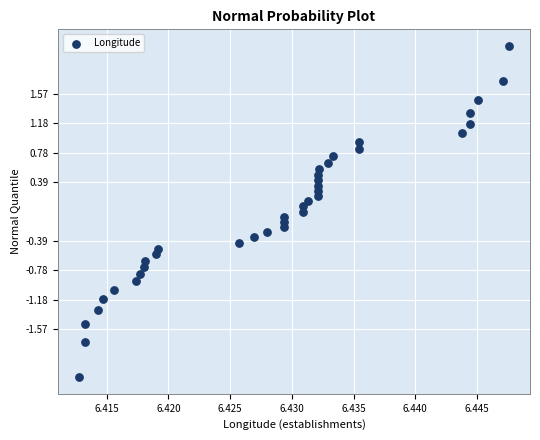

What is the range of Y values (max minus min)?

4.4